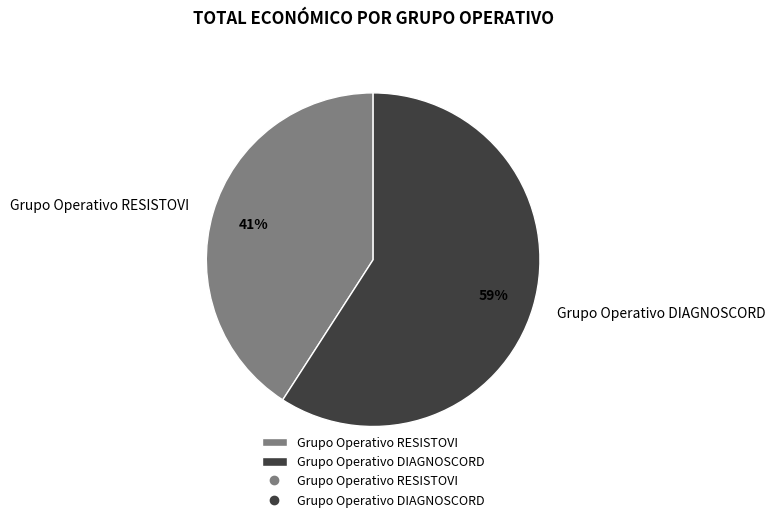

Which category has the smallest portion of the pie?

Grupo Operativo RESISTOVI